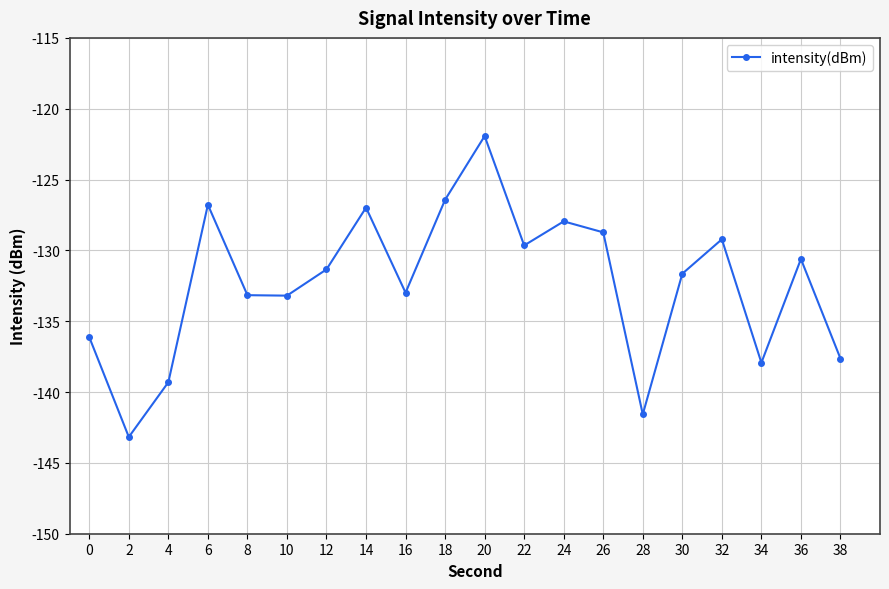

Does the chart have visible grid lines?

Yes